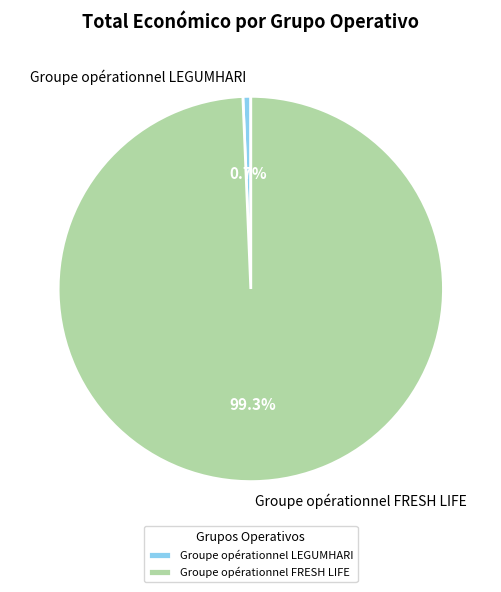

Count the number of slices in the pie.

2